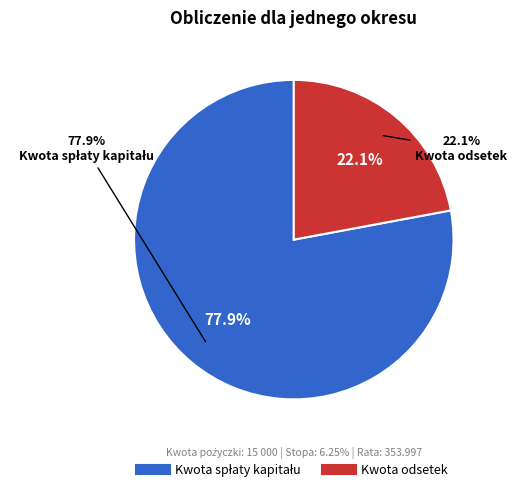

Is the sum of Kwota spłaty kapitału and Kwota odsetek greater than half?

Yes